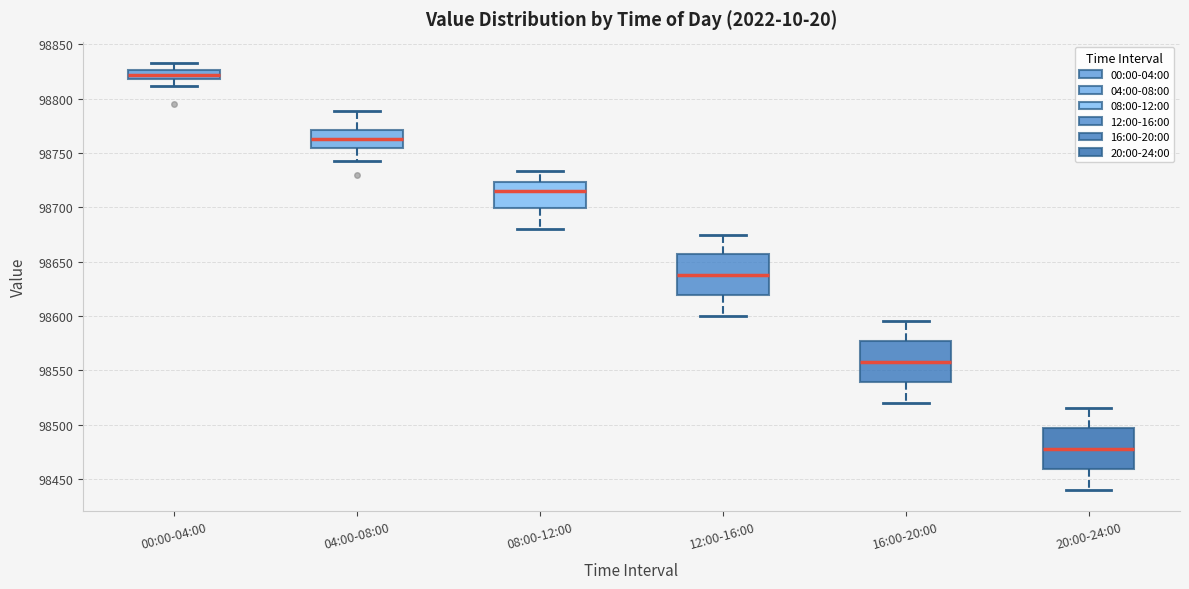

Reading left to right, transcribe this box plot: for each box, give where its median line is, the range the box spans, and where its two whiskers end, as read against the y-axis. The values are not printed on the chart, so give them approximately, as read against the axis.

00:00-04:00: median 98820 (inside the box), box 98820 to 98825, whiskers 98810 to 98835
04:00-08:00: median 98765, box 98755 to 98770, whiskers 98740 to 98790
08:00-12:00: median 98715, box 98700 to 98725, whiskers 98680 to 98735
12:00-16:00: median 98640, box 98620 to 98655, whiskers 98600 to 98675
16:00-20:00: median 98560, box 98540 to 98575, whiskers 98520 to 98595
20:00-24:00: median 98480, box 98460 to 98495, whiskers 98440 to 98515